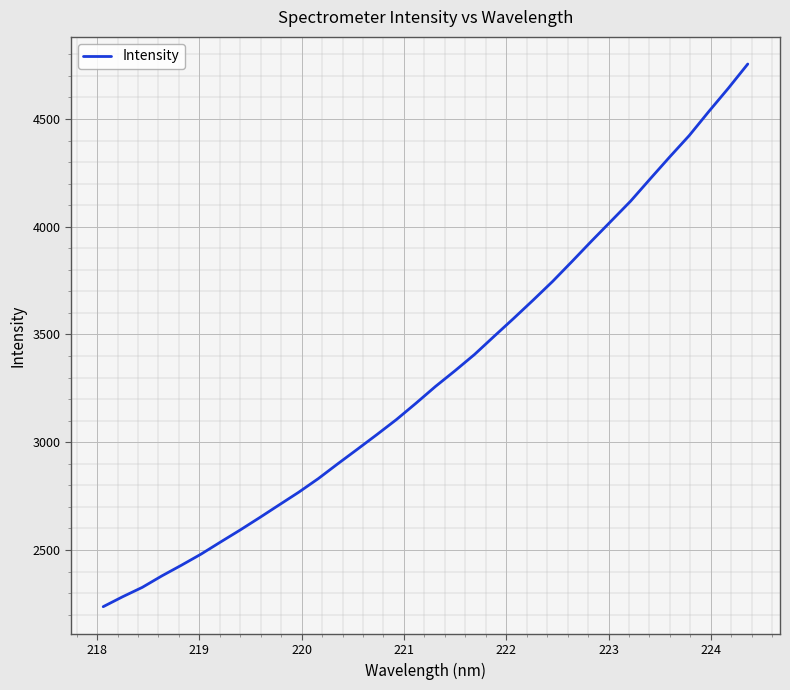

What is the greatest value displayed?

4754.9